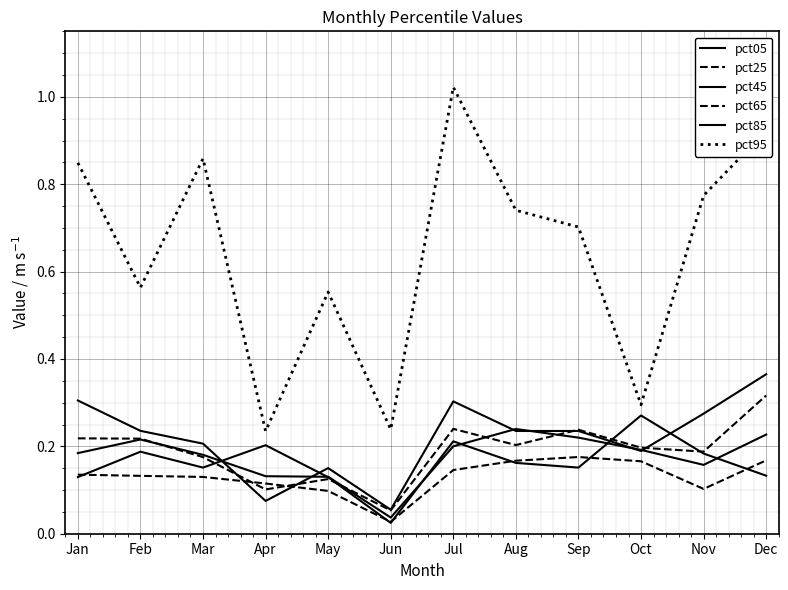

Is the value of pct95 at Jan greater than the value of pct05 at Sep?

Yes